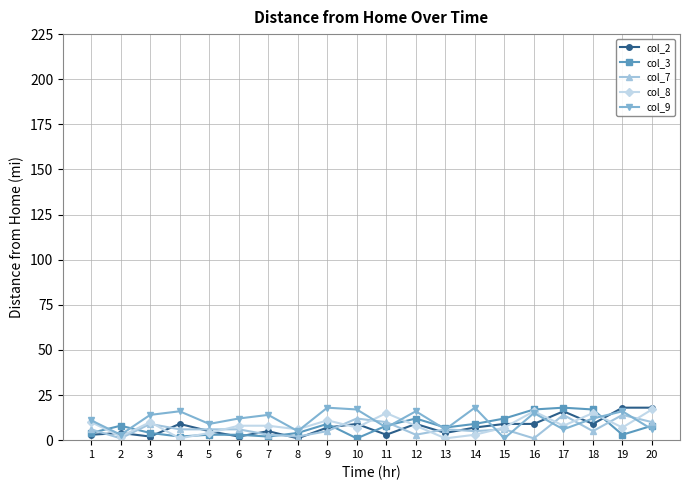

True or false: col_7 has more than 2 points higher than both neighbors.

True